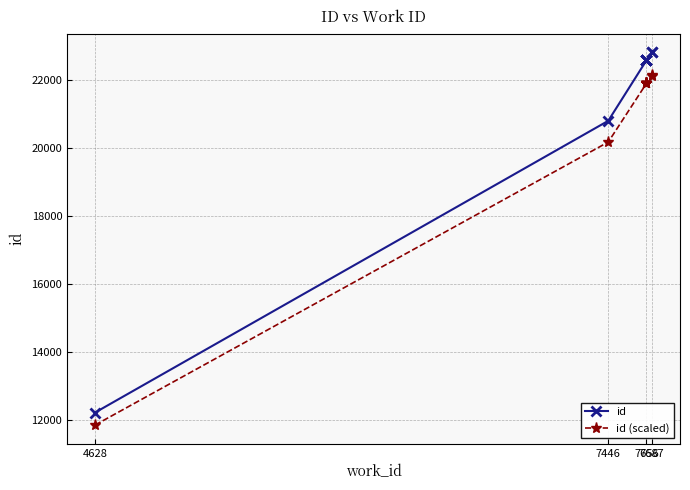

Reading left to right, list all the values displayed in this chart.

id: 12232.0	20806.0	22585.0	22587.0	22589.0	22591.0	22592.0	22599.0	22820.0	22824.0
id (scaled): 11865.0	20181.8	21907.5	21909.4	21911.3	21913.3	21914.2	21921.0	22135.4	22139.3